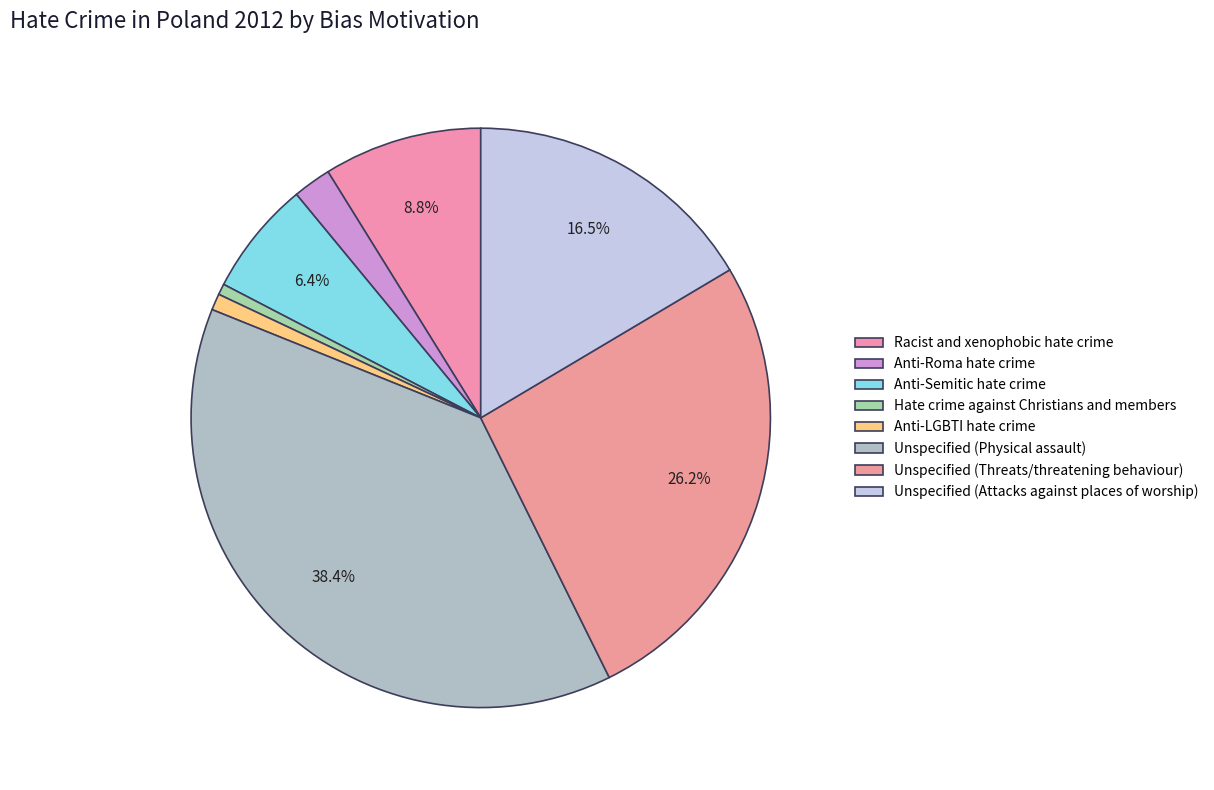

Approximately how many times larger is the value at Unspecified (Attacks against places of worship) compared to Anti-LGBTI hate crime?

18.0